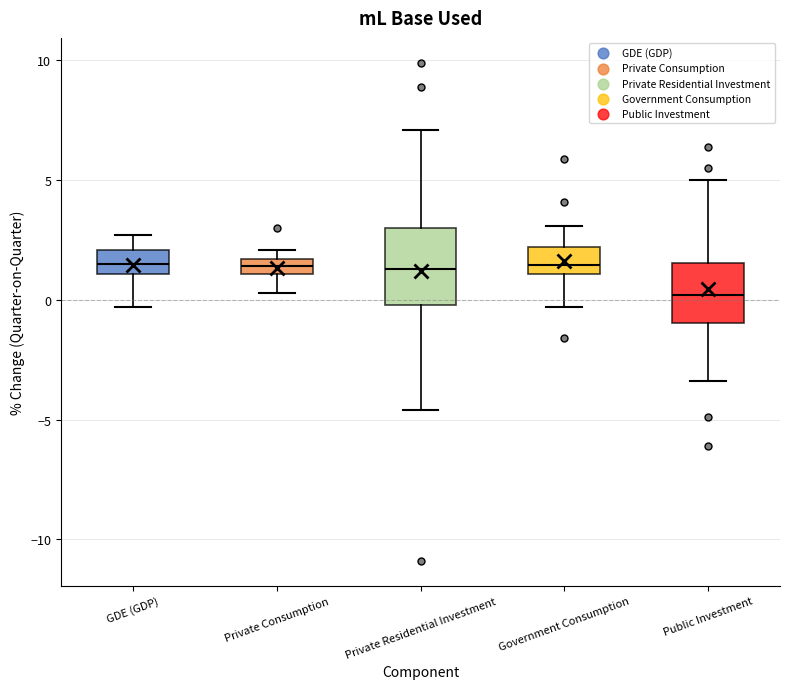

Which box is the tallest, from its lower edge to its upper edge?

Private Residential Investment